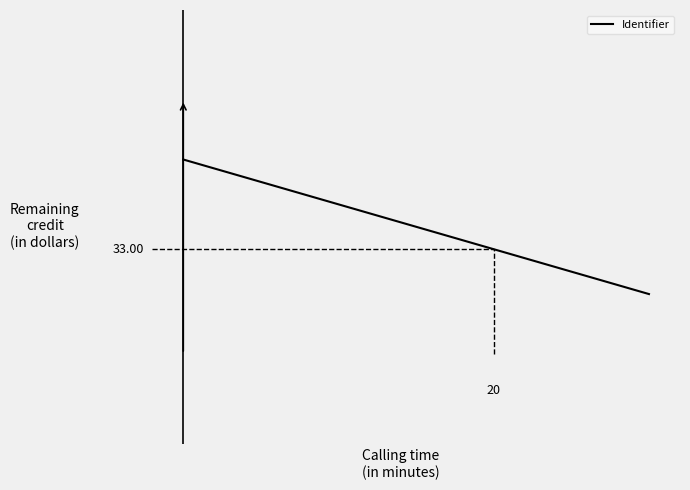

Reading left to right, what are all the values shown in this chart?

0=36.0	1=35.9	2=35.7	3=35.5	4=35.4	5=35.2	6=35.1	7=35.0	8=34.8	9=34.6	10=34.5	11=34.4	12=34.2	13=34.0	14=33.9	15=33.8	16=33.6	17=33.5	18=33.3	19=33.1	20=33.0	21=32.9	22=32.7	23=32.5	24=32.4	25=32.2	26=32.1	27=31.9	28=31.8	29=31.6	30=31.5